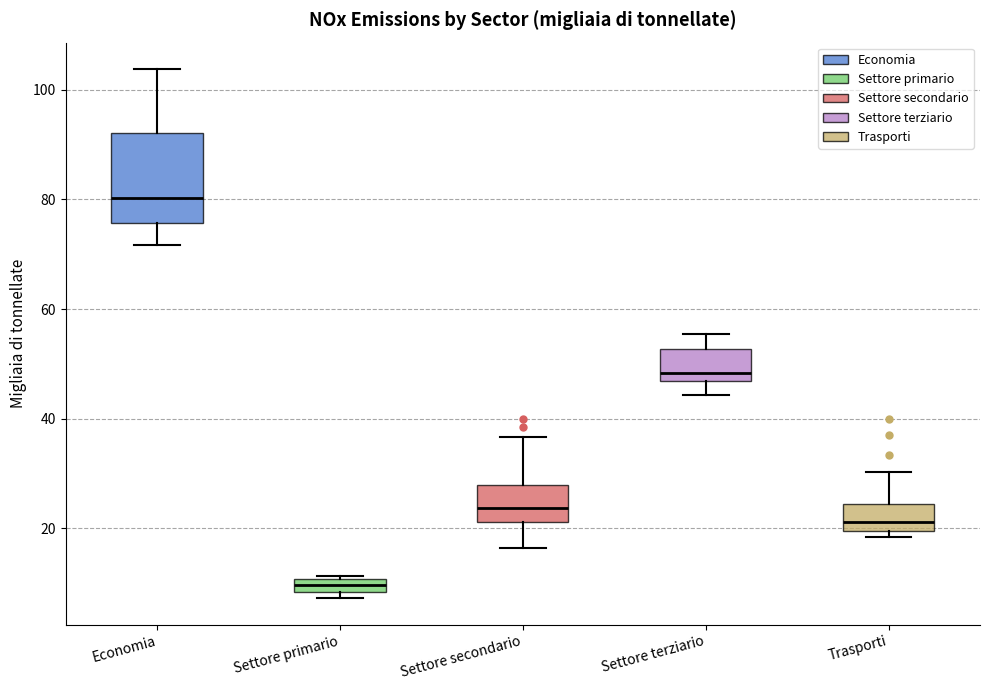

Which box's median line is the lowest?

Settore primario